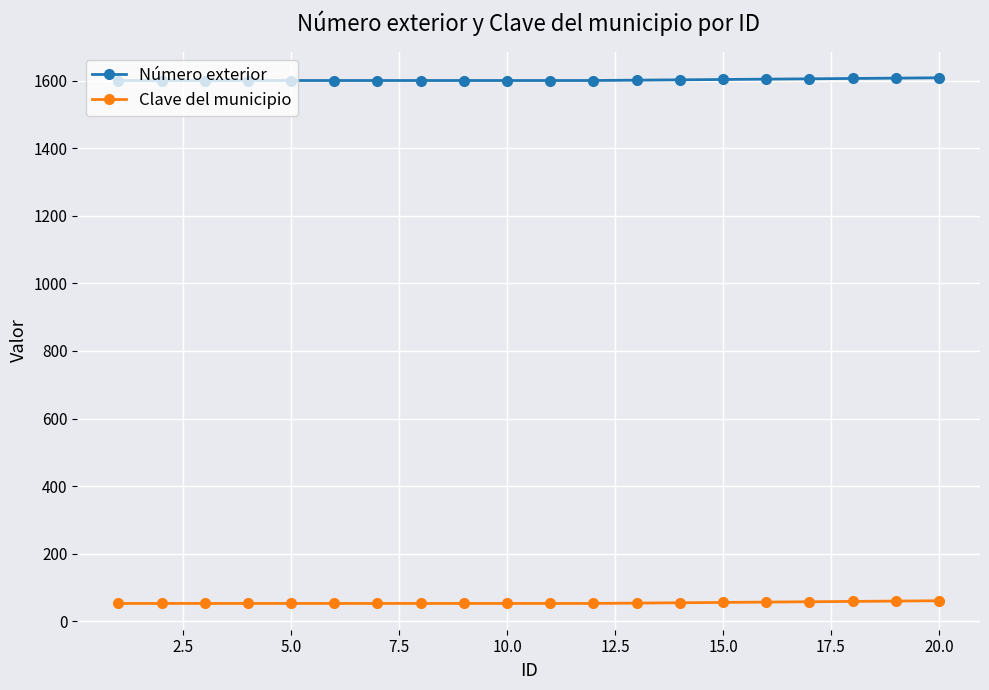

What is the lowest value of the Número exterior series?

1600